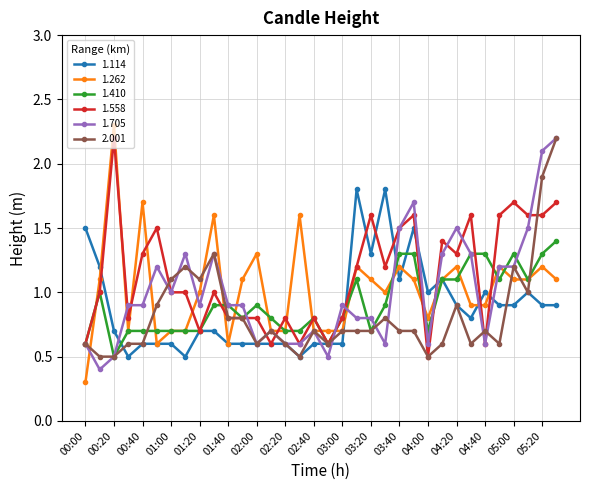

Which series has the largest range (max minus min)?

1.262